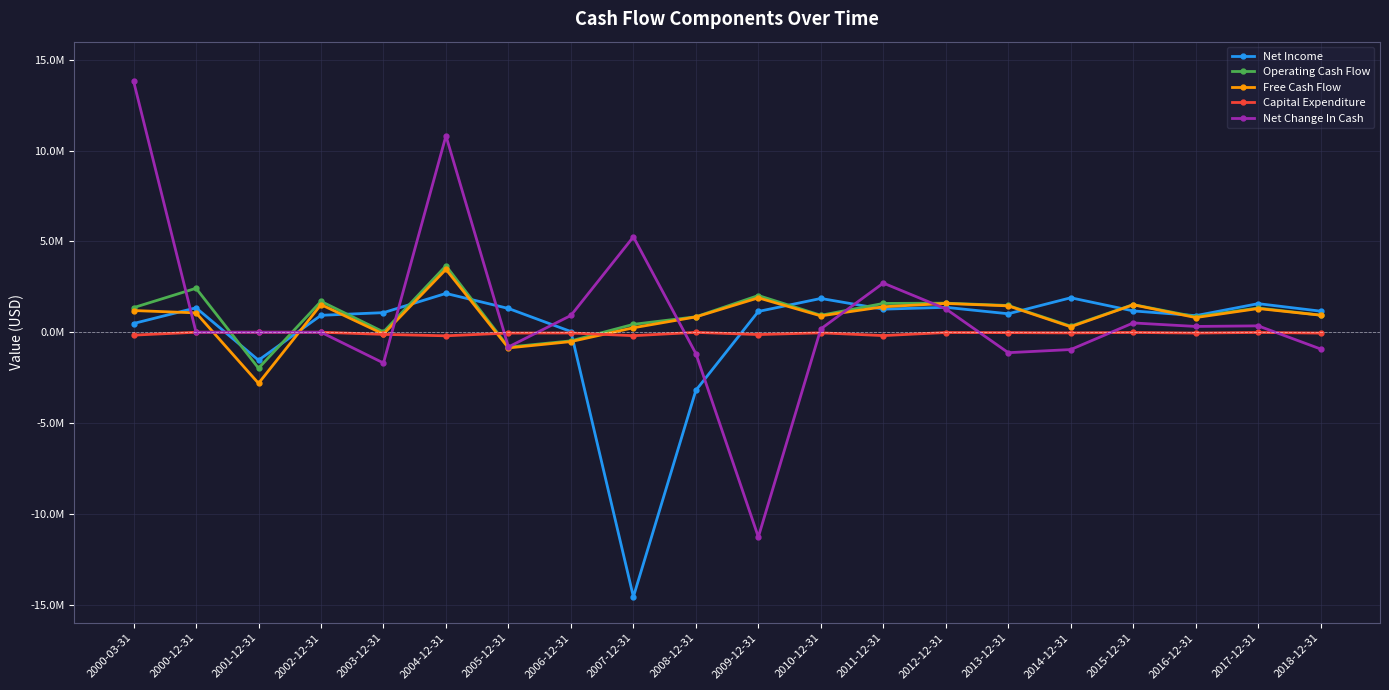

At how many categories does at least one series exceed 6398052?

2